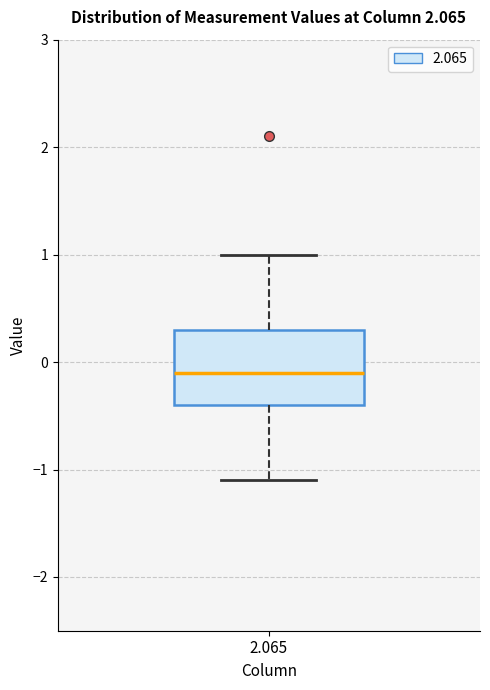

Transcribe this box plot: give where the median line is, the range the box spans, and where the two whiskers end, as read against the y-axis. The values are not printed on the chart, so give them approximately, as read against the axis.

median -0.1, box -0.4 to 0.3, whiskers -1.1 to 1.0